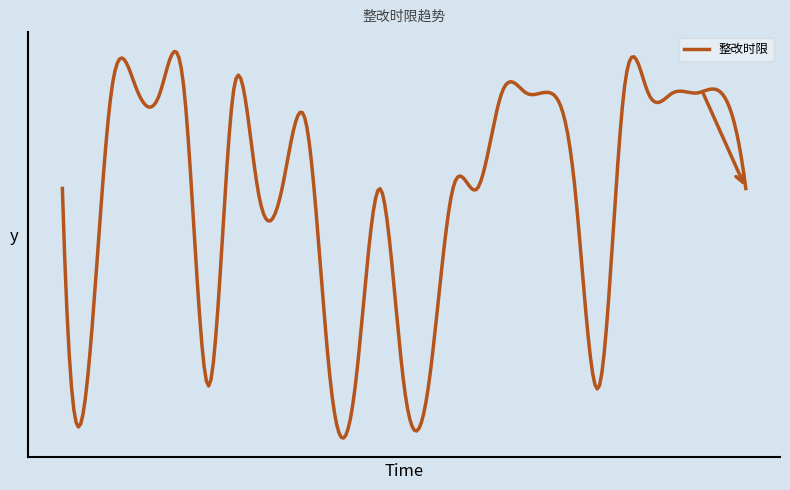

Does the chart have visible grid lines?

No